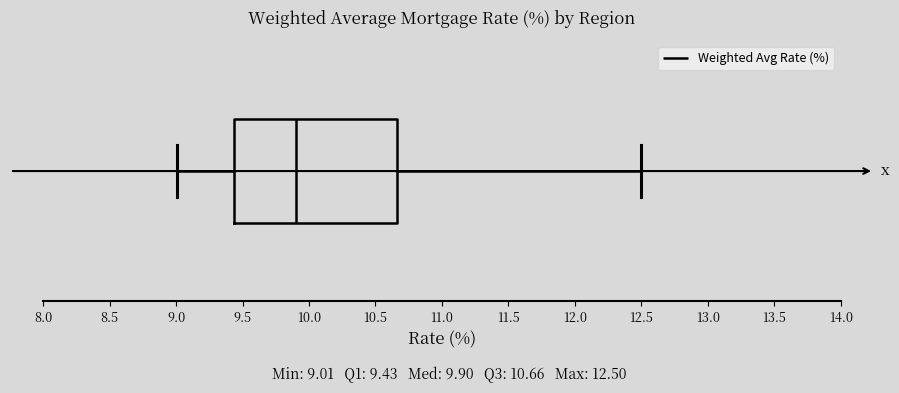

Transcribe this box plot: give where the median line is, the range the box spans, and where the two whiskers end, as read against the x-axis. The values are not printed on the chart, so give them approximately, as read against the axis.

median 9.90, box 9.45 to 10.65, whiskers 9.00 to 12.50